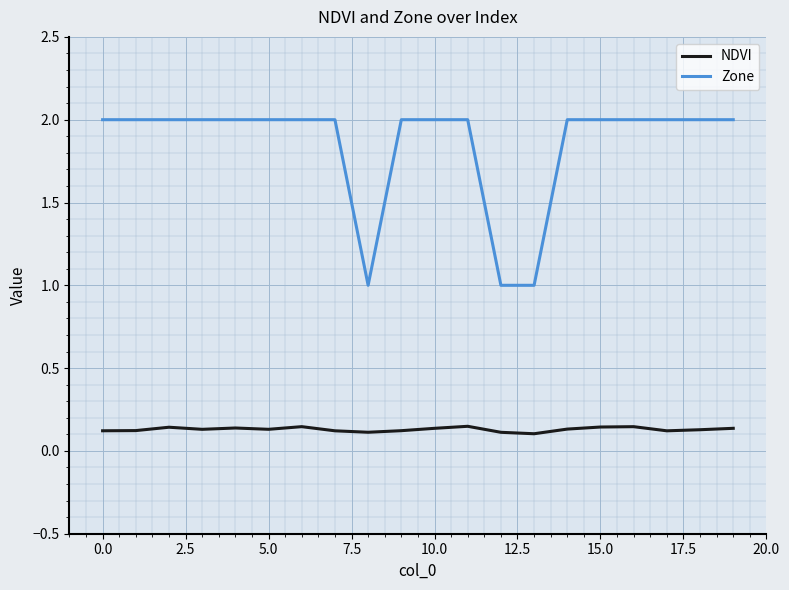

List the series in order of their overall mean, highest first.

Zone, NDVI